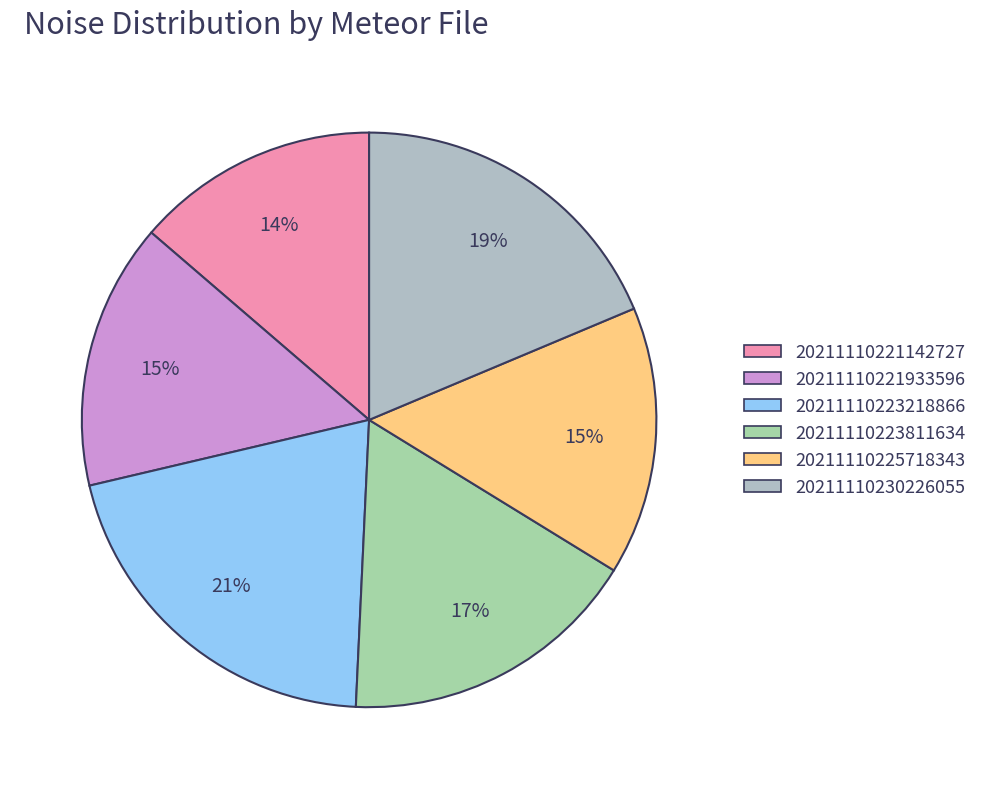

Is there any slice that represents more than half of the pie?

No